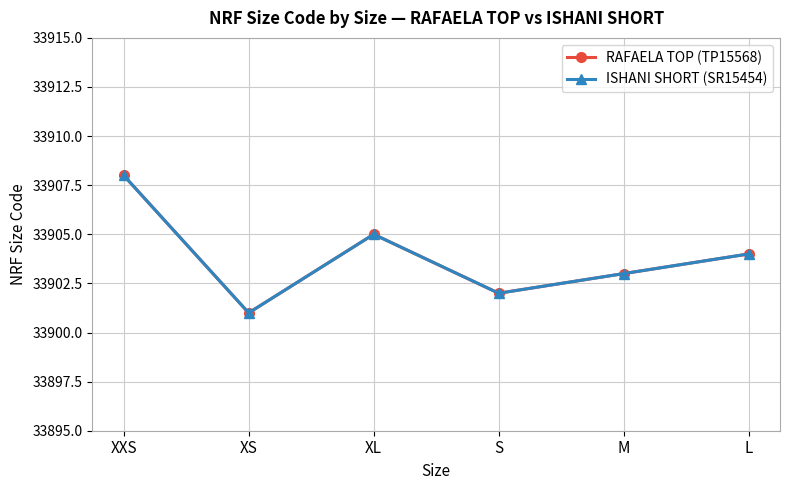

Is this an area chart (filled region under the line)?

No